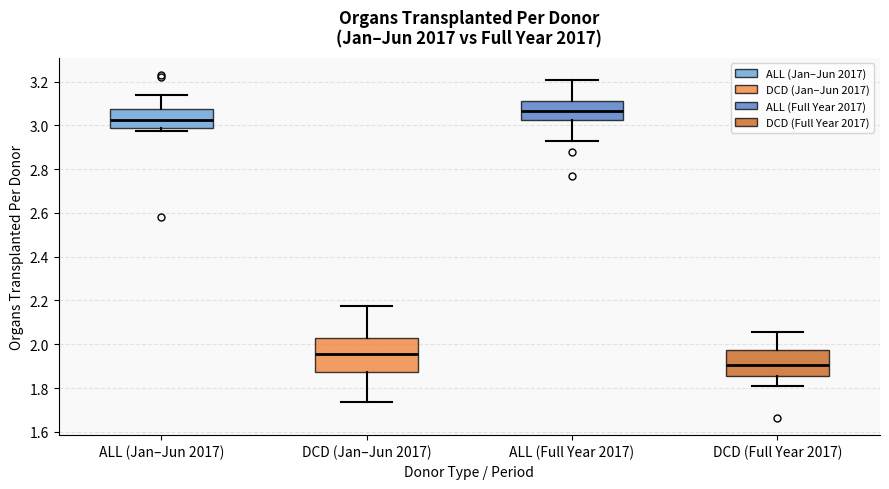

Where is the lower edge of the box for DCD (Full Year 2017) on the y-axis? The values are not printed on the chart, so give them approximately, as read against the axis.

1.86